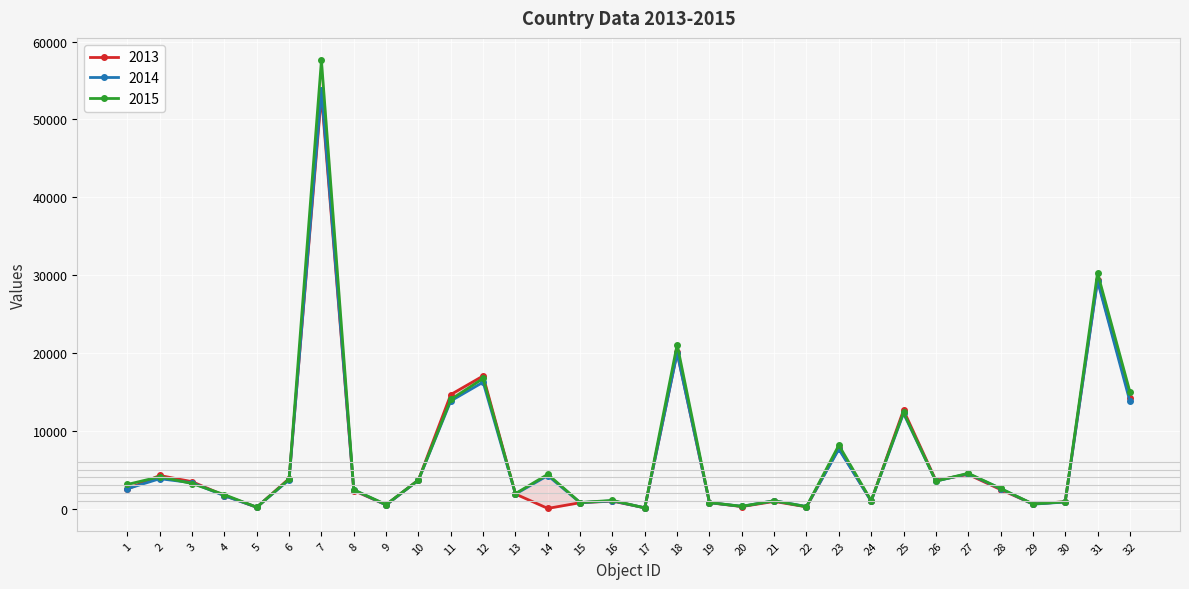

What is the difference between the maximum and minimum values in the 2013 series?

53158